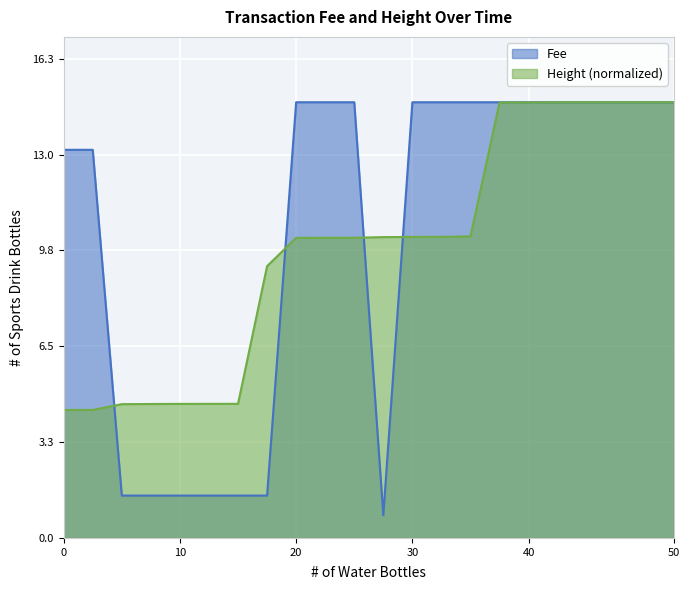

What is the label of the 3rd point from the right?

2019-01-23 11:00:22